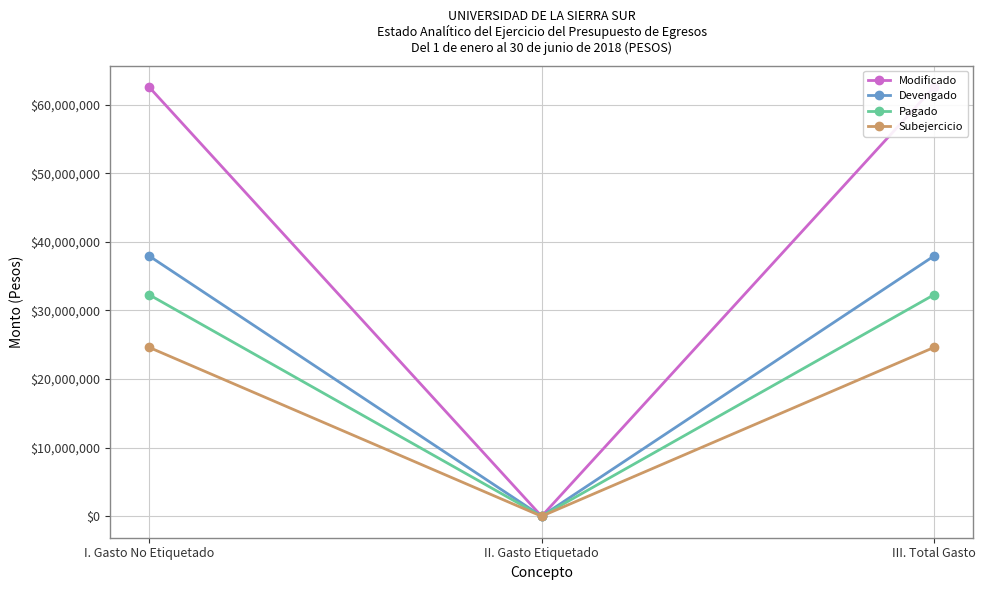

What is the maximum value shown in the chart?

62578596.0